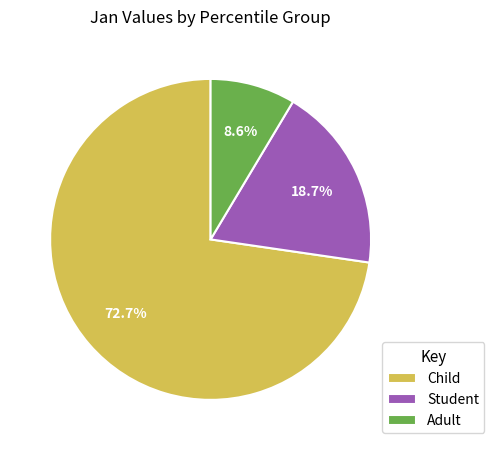

How many slices are in this pie chart?

3